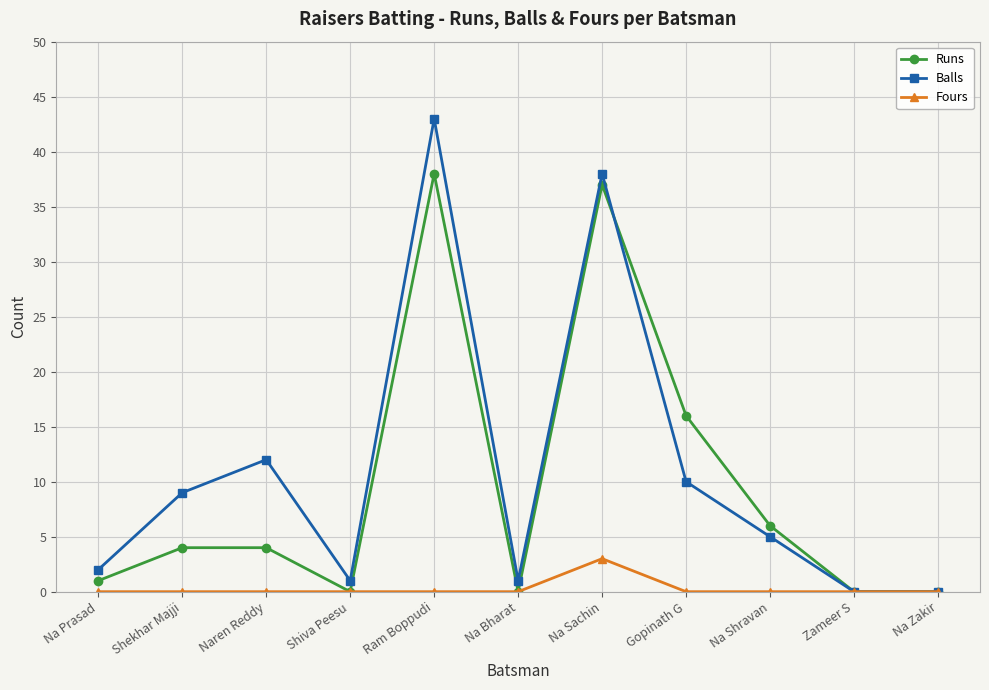

True or false: Balls has more than 1 points higher than both neighbors.

True